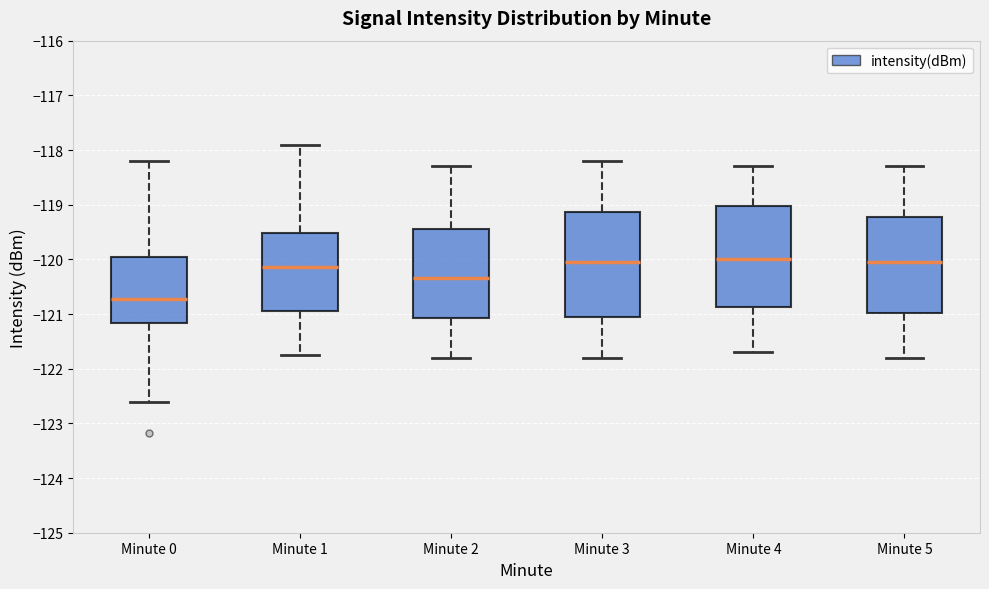

Which box has the lowest median line?

Minute 0